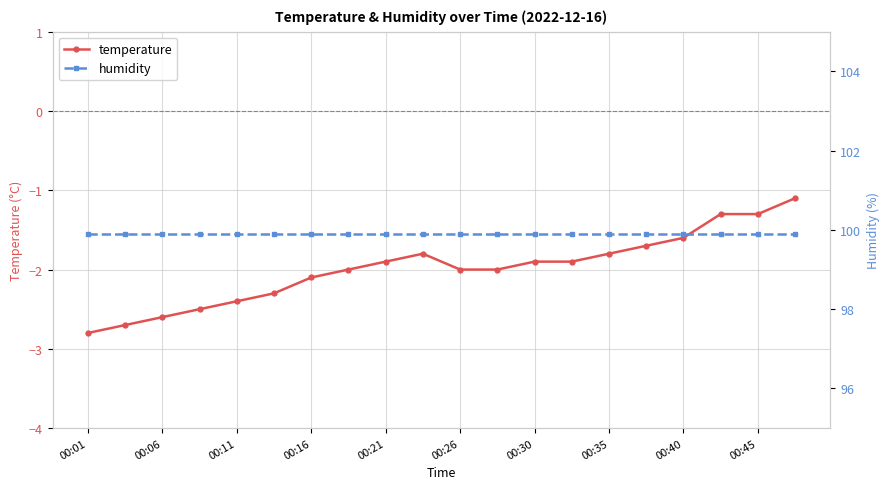

True or false: temperature has a value of -1.6 at 00:40.

True